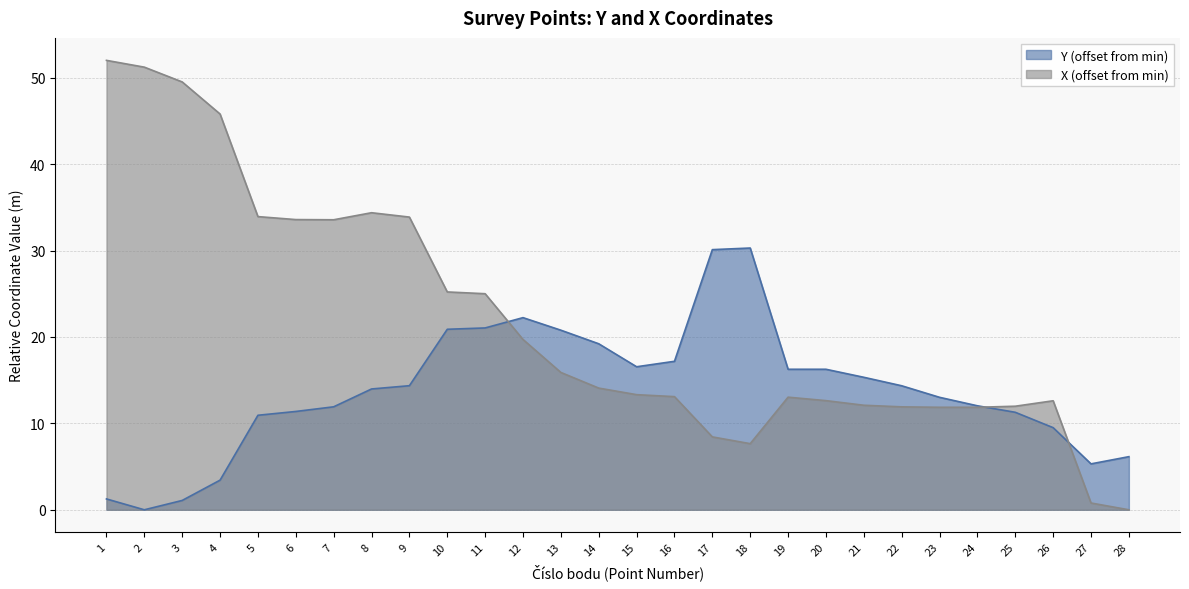

Which has a higher value, 27 or 16?

16